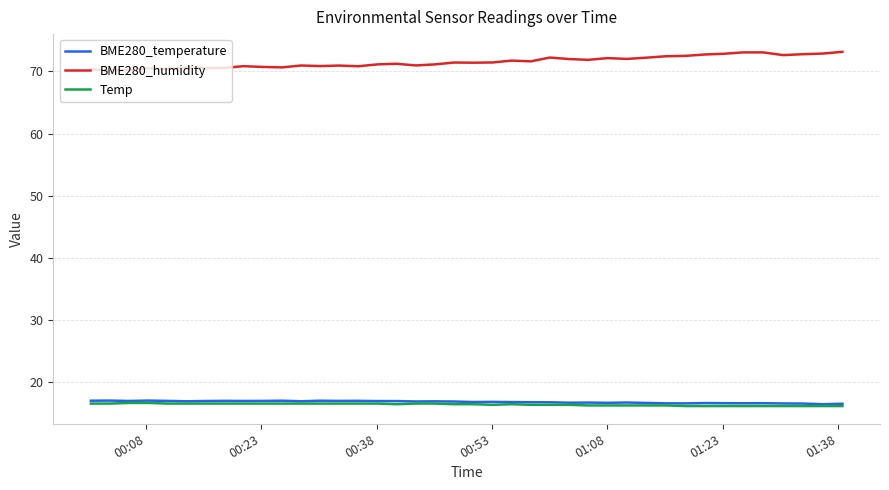

What is the maximum value shown in the chart?

73.1